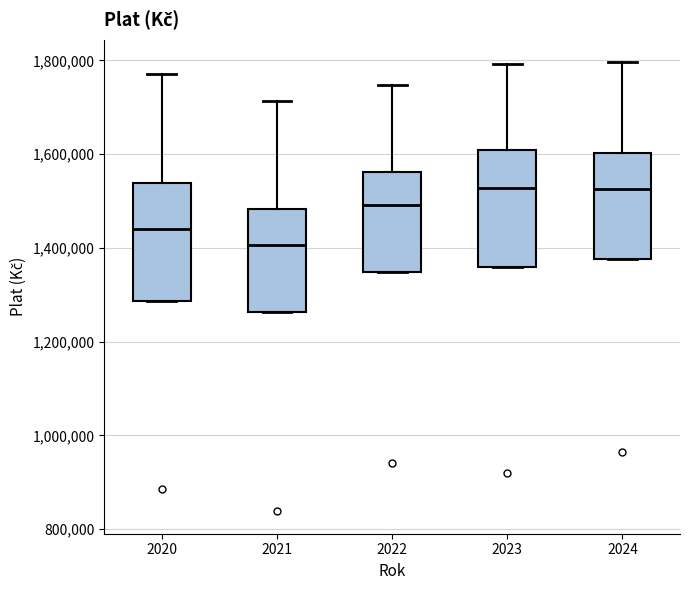

Reading left to right, read every box against the y-axis: the position of its median line, the range the box covers, and the ends of its whiskers. The values are not printed on the chart, so give them approximately, as read against the axis.

2020: median 1440000, box 1280000 to 1540000, whiskers 1280000 to 1780000
2021: median 1400000, box 1260000 to 1480000, whiskers 1260000 to 1720000
2022: median 1500000, box 1340000 to 1560000, whiskers 1340000 to 1740000
2023: median 1520000, box 1360000 to 1600000, whiskers 1360000 to 1800000
2024: median 1520000, box 1380000 to 1600000, whiskers 1380000 to 1800000